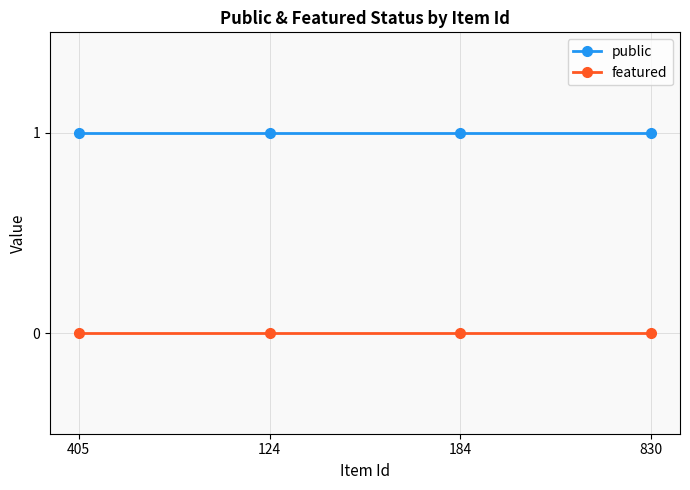

What is the greatest value displayed?

1